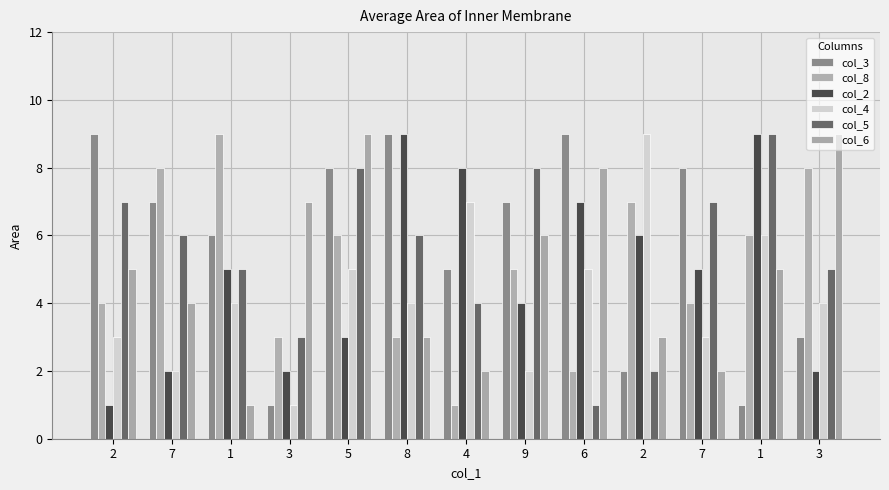

At how many categories does at least one series exceed 7?

12